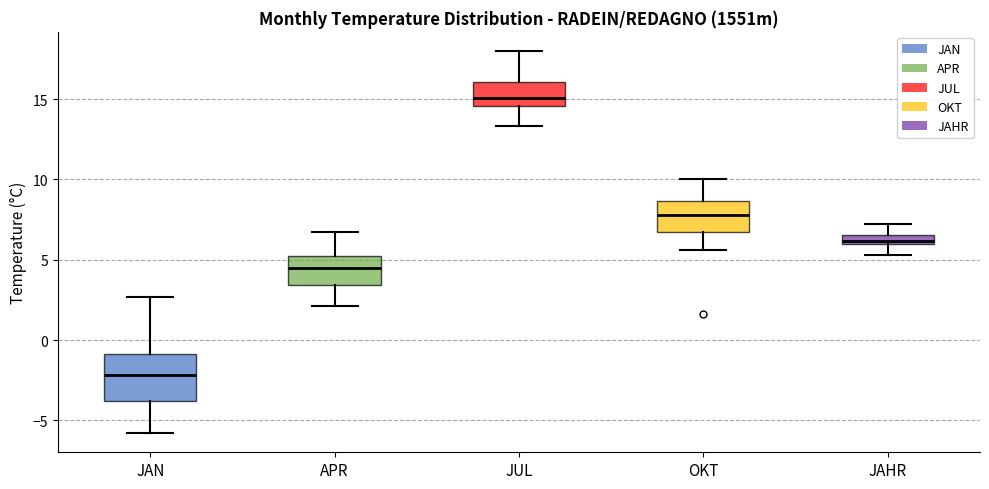

Which box's median line is the highest?

JUL